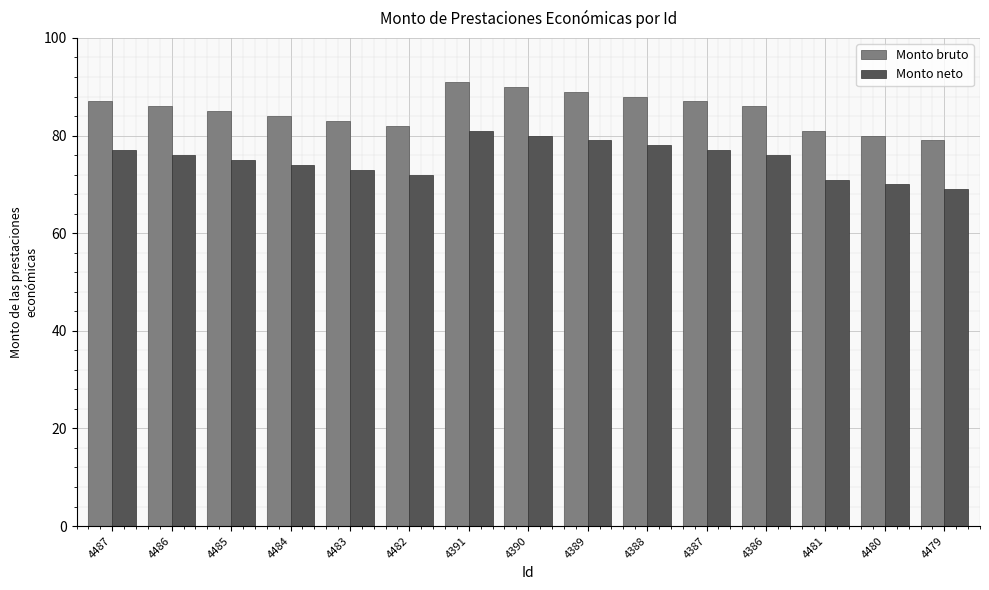

Where does the Monto bruto series first go above 86?

4487